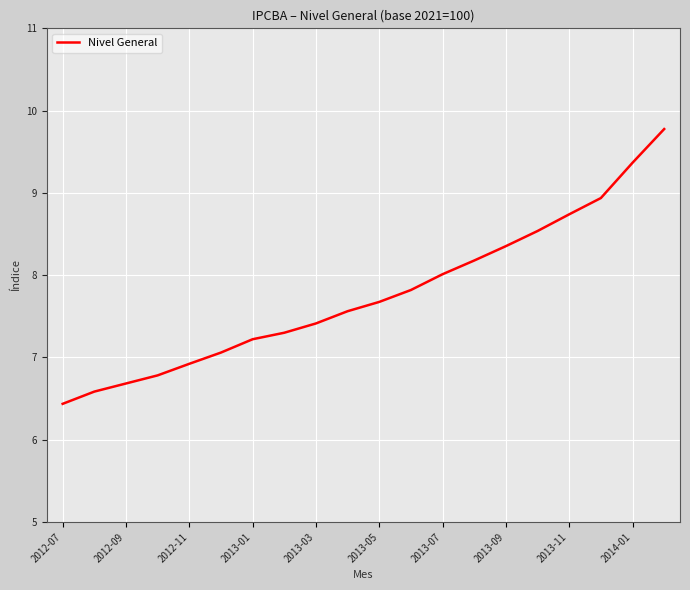

What is the minimum value shown in the chart?

6.4